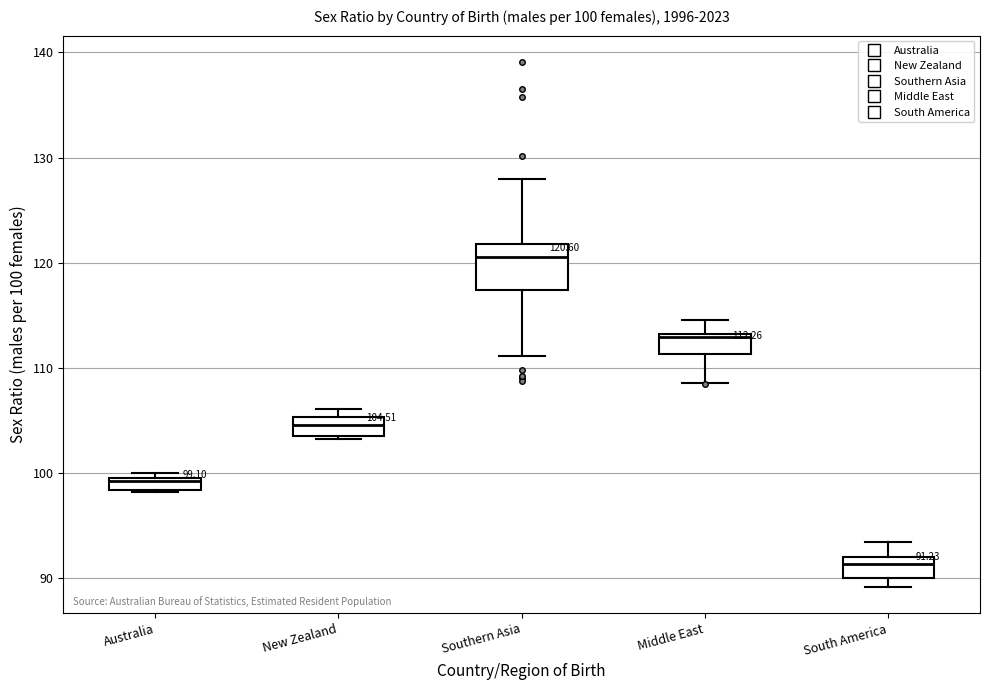

Which box's median line is the lowest?

South America